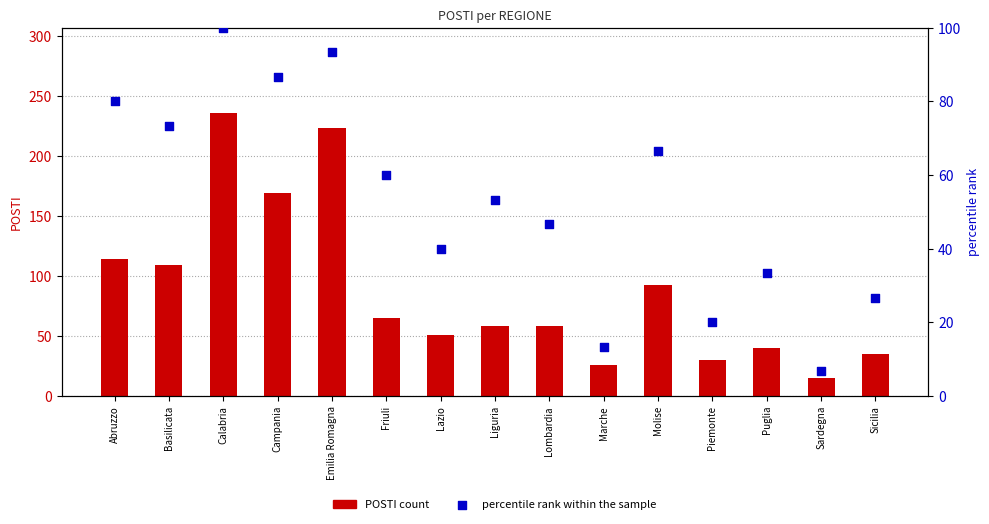

Which series reaches the minimum Y coordinate?

percentile rank within the sample